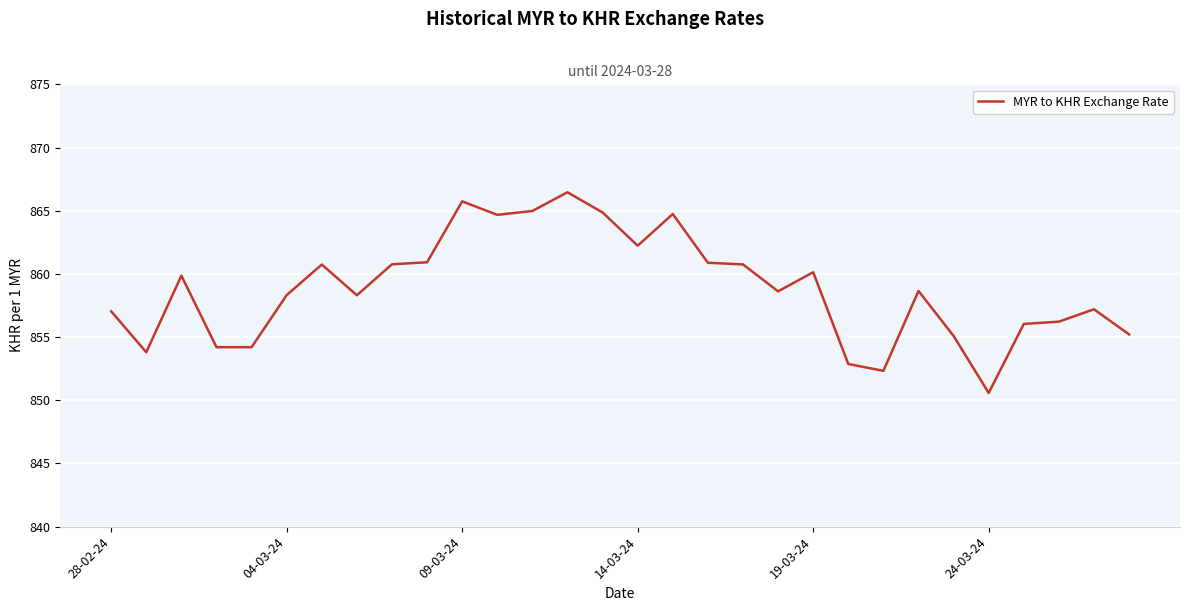

What is the smallest value displayed?

850.6